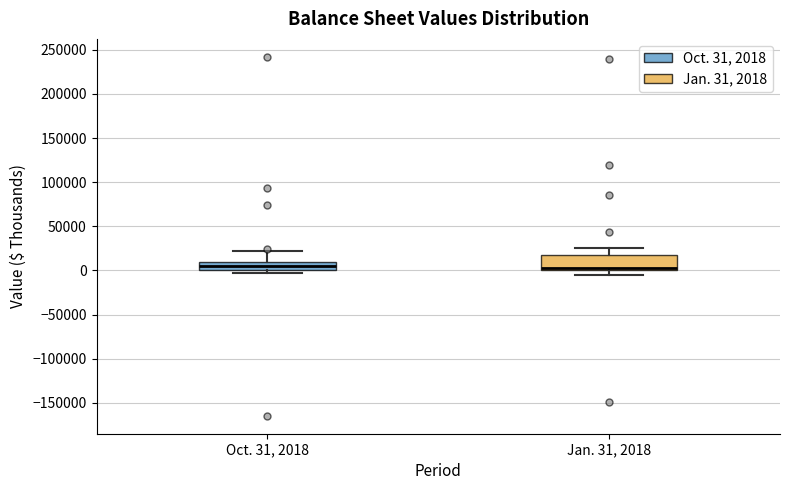

Comparing the boxes themselves (not the whiskers), which one is the tallest?

Jan. 31, 2018